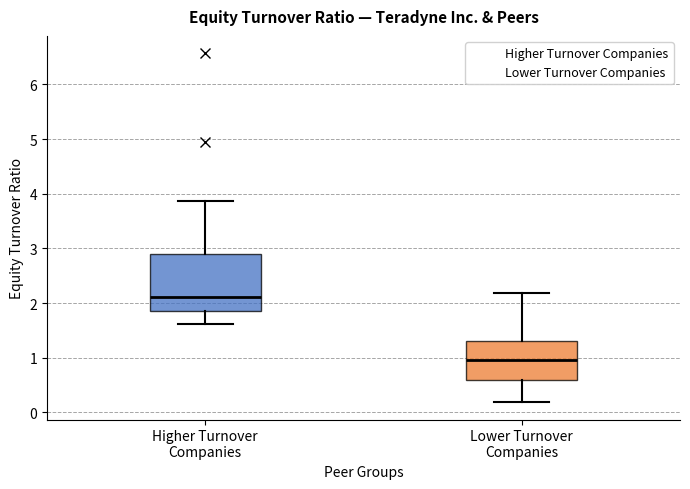

Reading left to right, read every box against the y-axis: the position of its median line, the range the box covers, and the ends of its whiskers. The values are not printed on the chart, so give them approximately, as read against the axis.

Higher Turnover Companies: median 2.1, box 1.9 to 2.9, whiskers 1.6 to 3.9
Lower Turnover Companies: median 1.0, box 0.6 to 1.3, whiskers 0.2 to 2.2